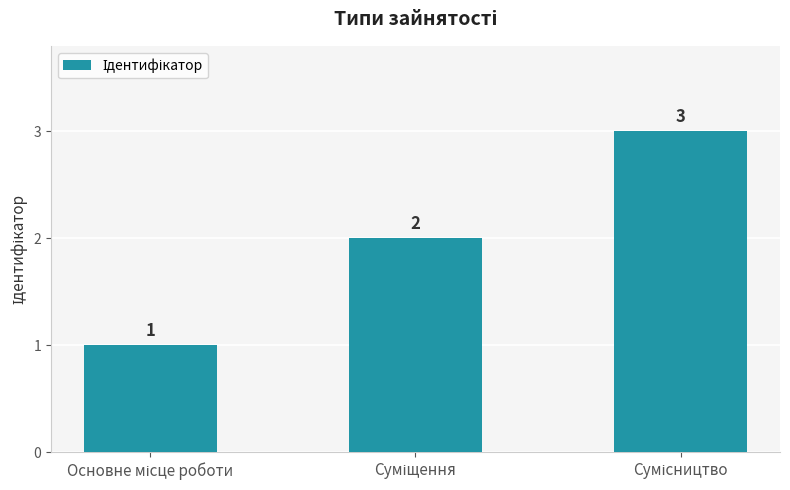

What is the greatest value displayed?

3